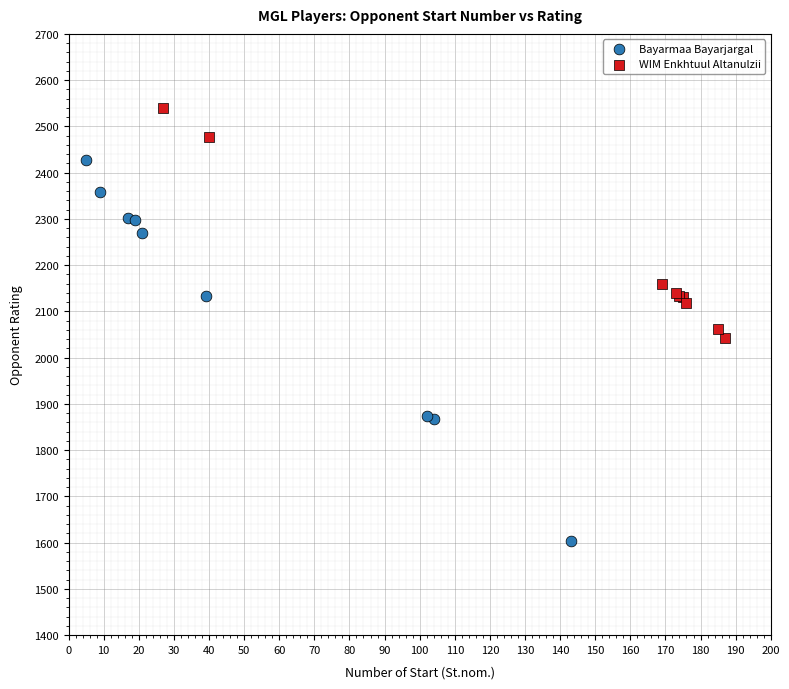

What are all the series names shown in the legend?

Bayarmaa Bayarjargal, WIM Enkhtuul Altanulzii